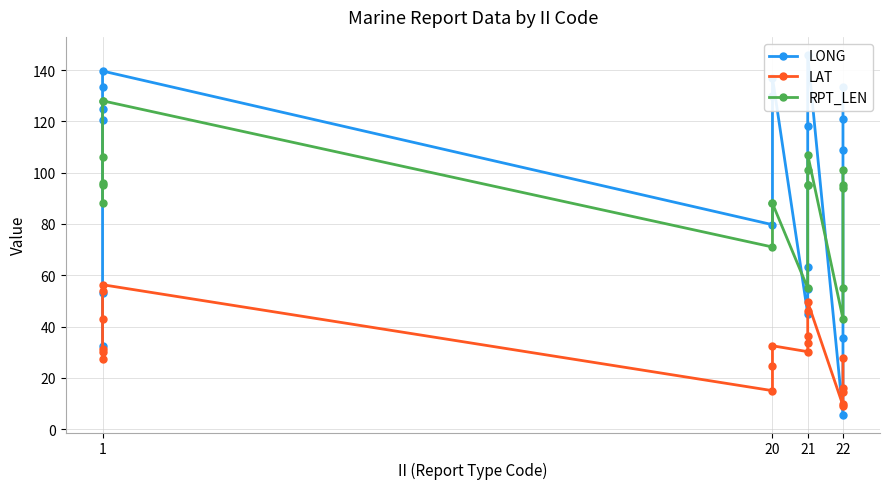

What is the smallest value displayed?

5.7